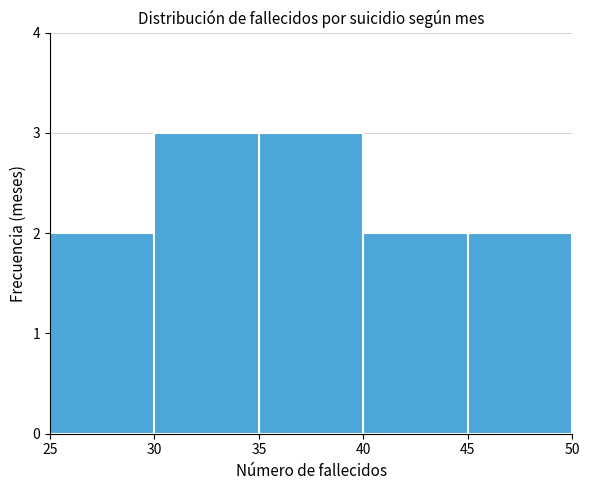

How tall is the bar that spans 25 to 30 on the x-axis? The values are not printed on the chart, so give them approximately, as read against the axis.

2